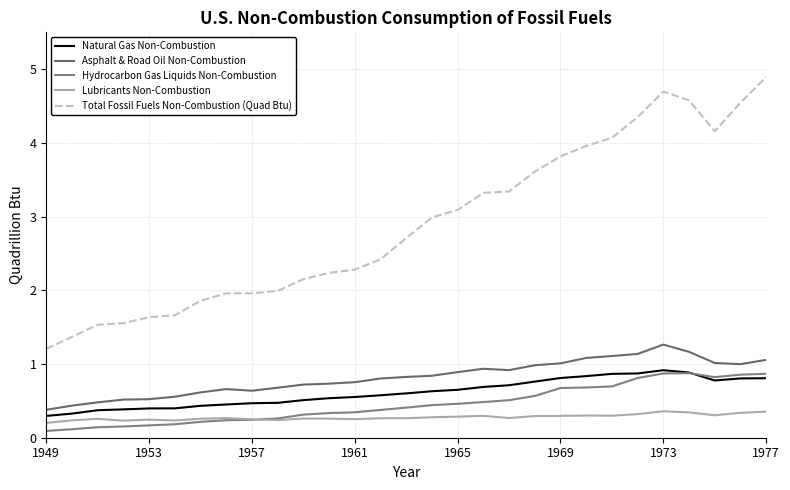

How many lines are shown in the chart?

5